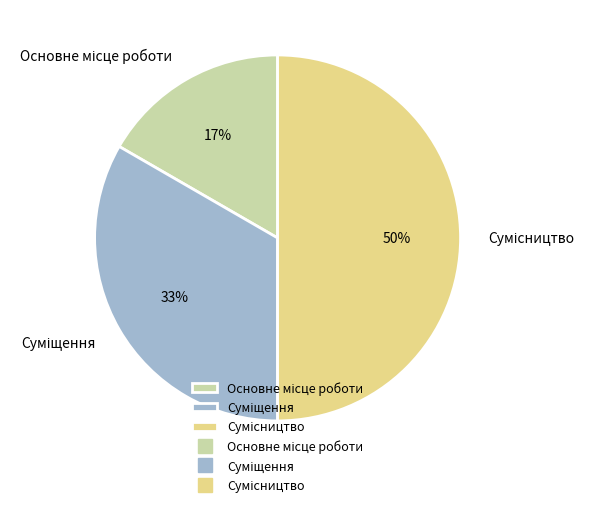

To the nearest percent, what is the difference between the largest and smallest slice percentages?

33%